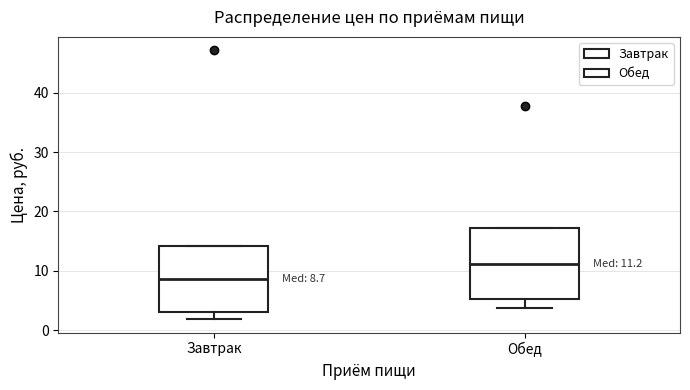

Which box's median line is the highest?

Обед